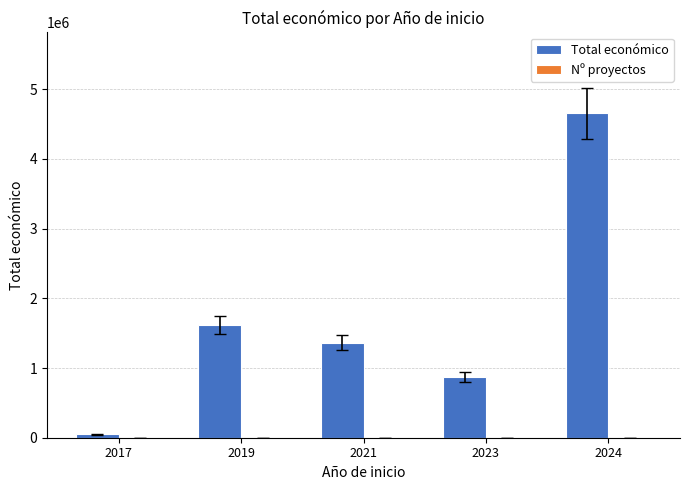

What is the sum of all Total económico values?

8550785